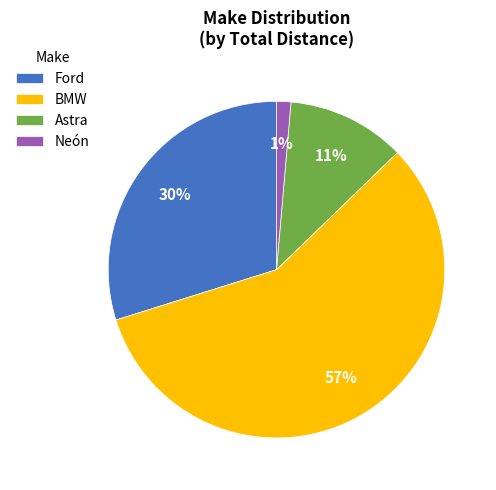

What percentage is the Ford slice, to the nearest percent?

30%